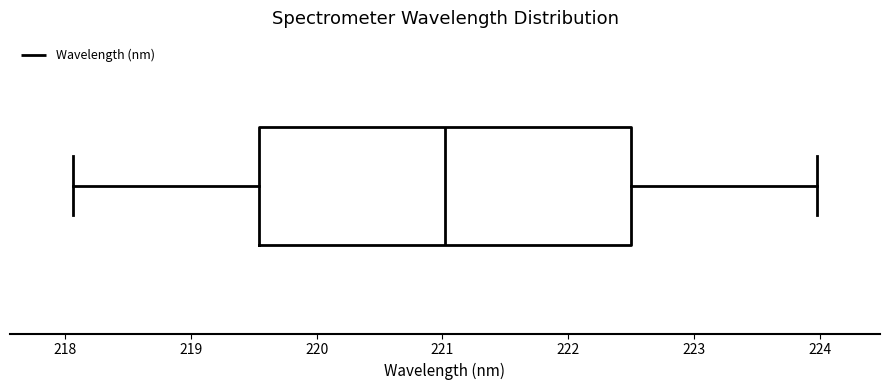

Transcribe this box plot: give where the median line is, the range the box spans, and where the two whiskers end, as read against the x-axis. The values are not printed on the chart, so give them approximately, as read against the axis.

median 221.0, box 219.5 to 222.5, whiskers 218.1 to 224.0